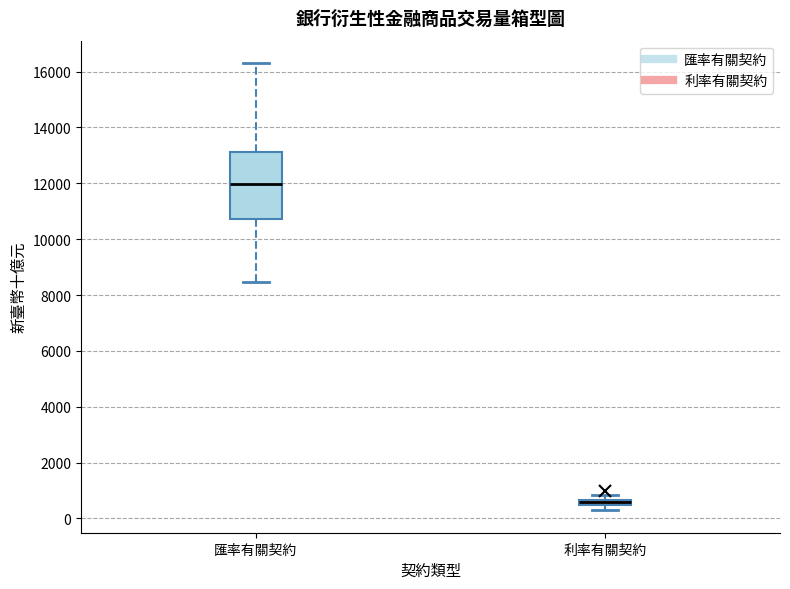

Which box is the tallest, from its lower edge to its upper edge?

匯率有關契約